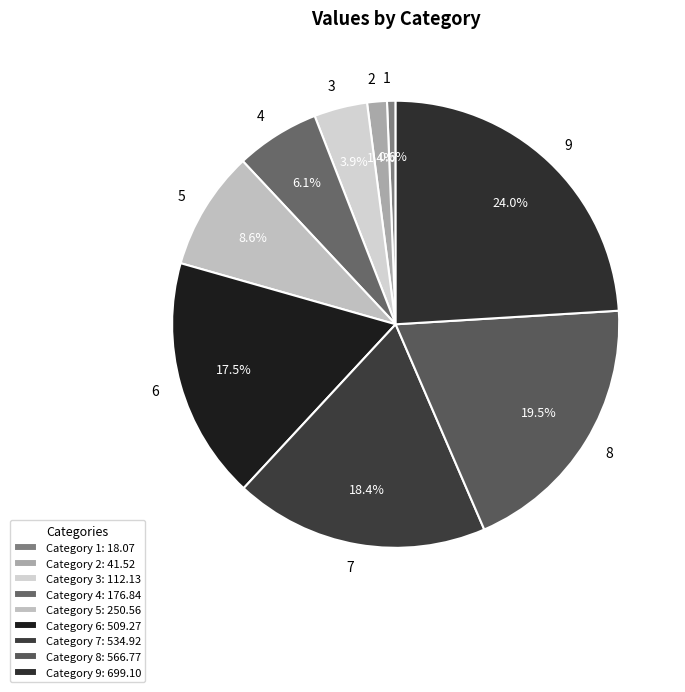

The 9 slice represents 24% of the pie. True or false?

True